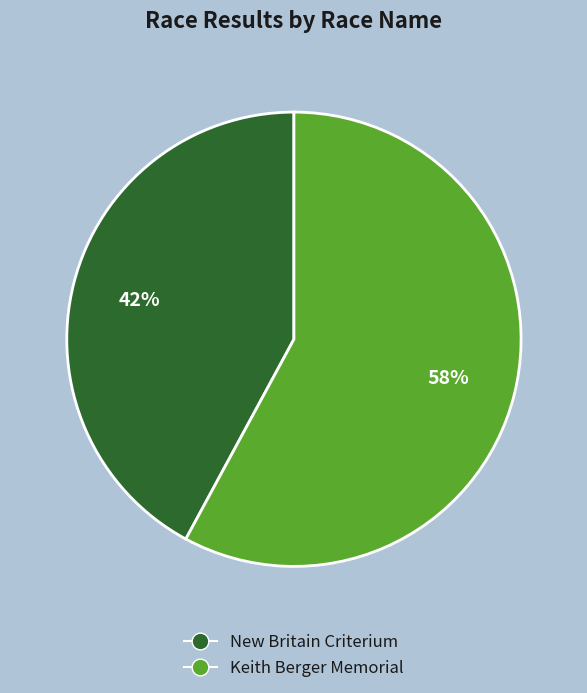

Does any single category account for the majority?

Yes